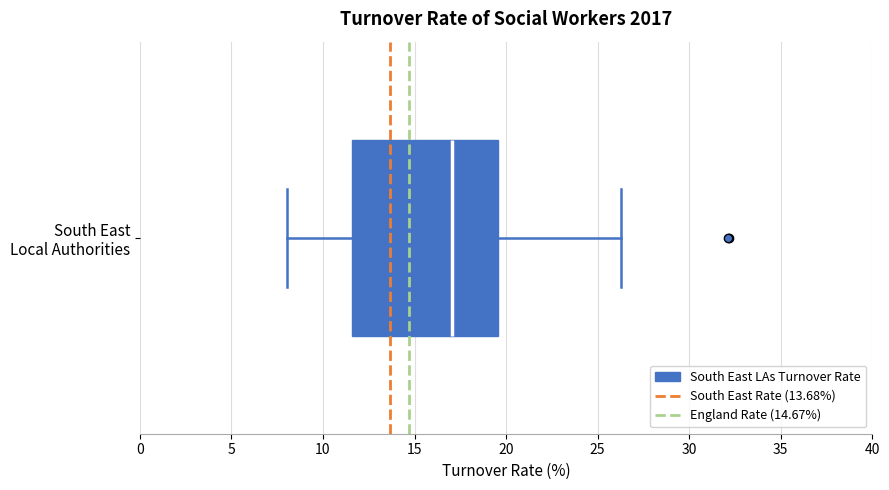

Where does the left whisker of the box for South East Local Authorities end on the x-axis? The values are not printed on the chart, so give them approximately, as read against the axis.

8.0